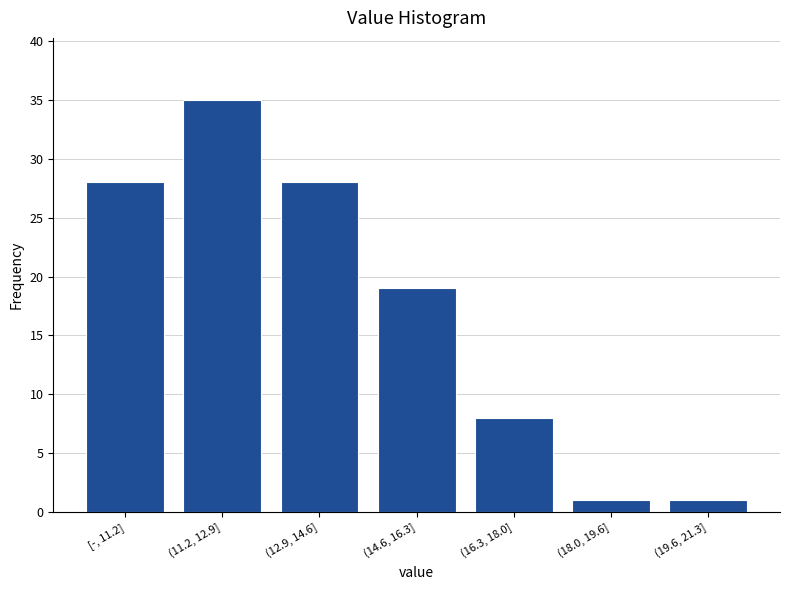

Reading right to left, what are all the values shown in this chart?

(19.6, 21.3]=1	(18.0, 19.6]=1	(16.3, 18.0]=8	(14.6, 16.3]=19	(12.9, 14.6]=28	(11.2, 12.9]=35	[-, 11.2]=28